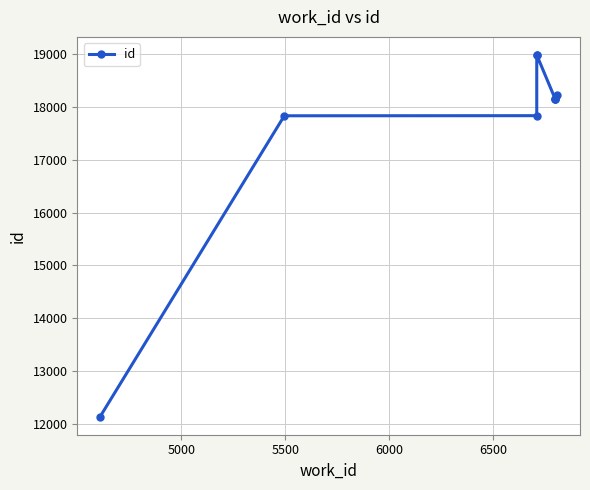

Reading left to right, extract all data points from this chart.

12134	17834	17836	18985	18986	18148	18149	18151	18236